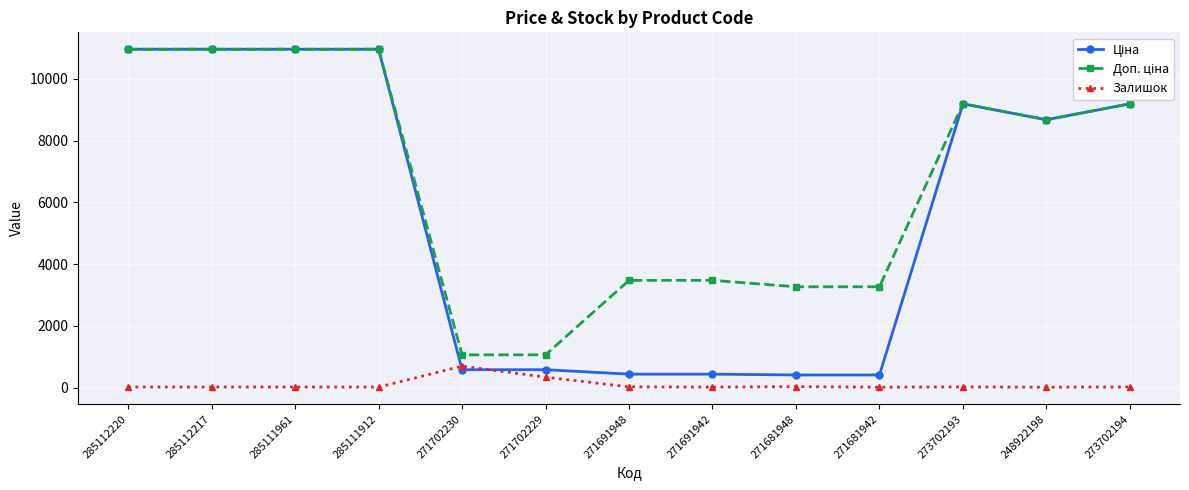

Is it true that Залишок equals 10.0 at 271681942?

True